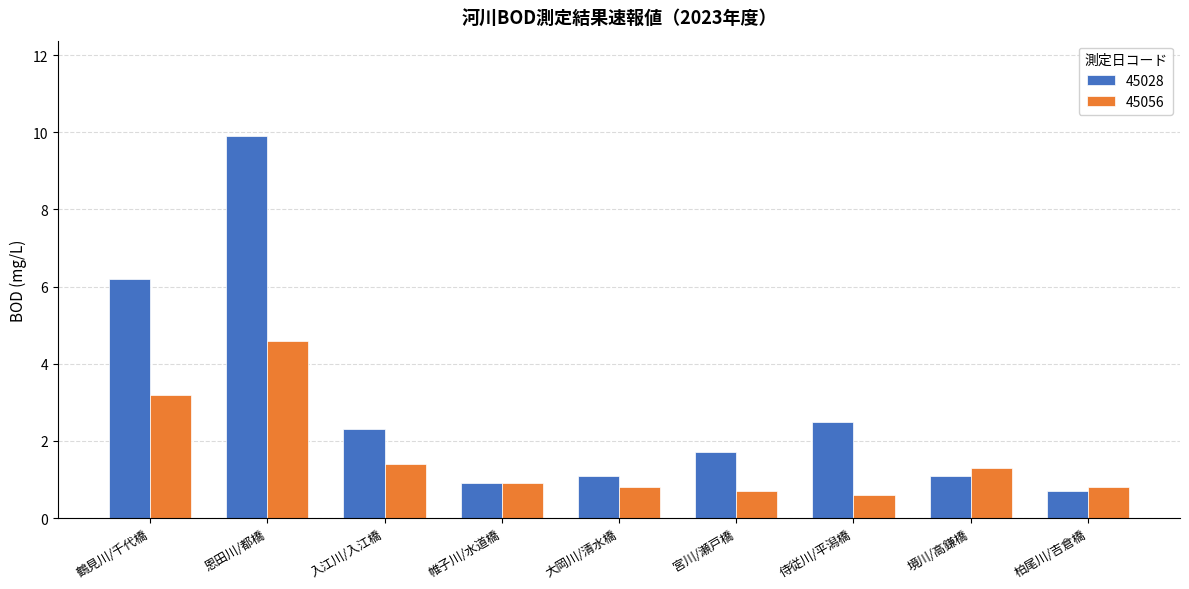

How many groups of bars are there?

9